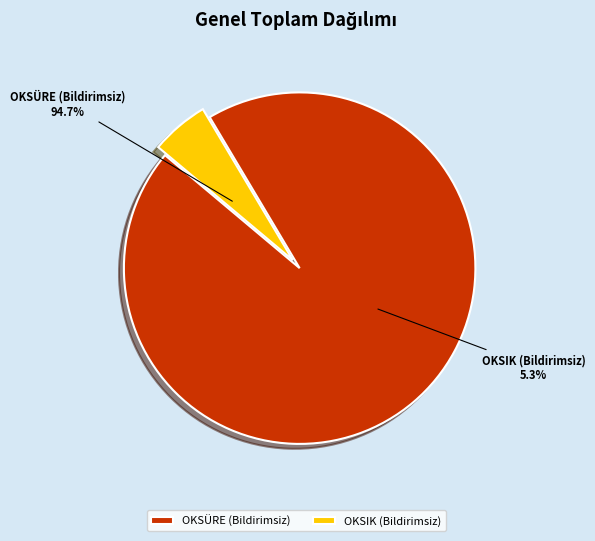

Count the number of slices in the pie.

2